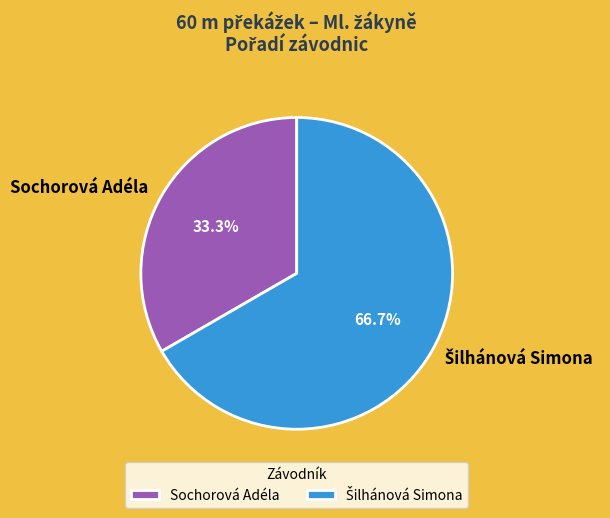

Does any single category account for the majority?

Yes